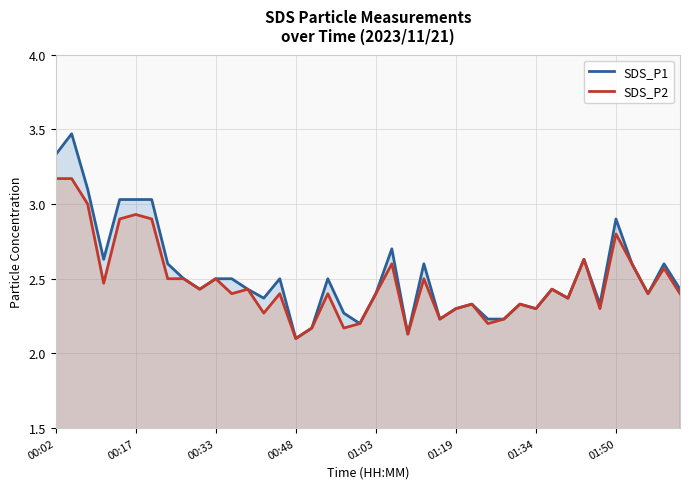

True or false: SDS_P2 has a value of 1.0 at 00:48.

False